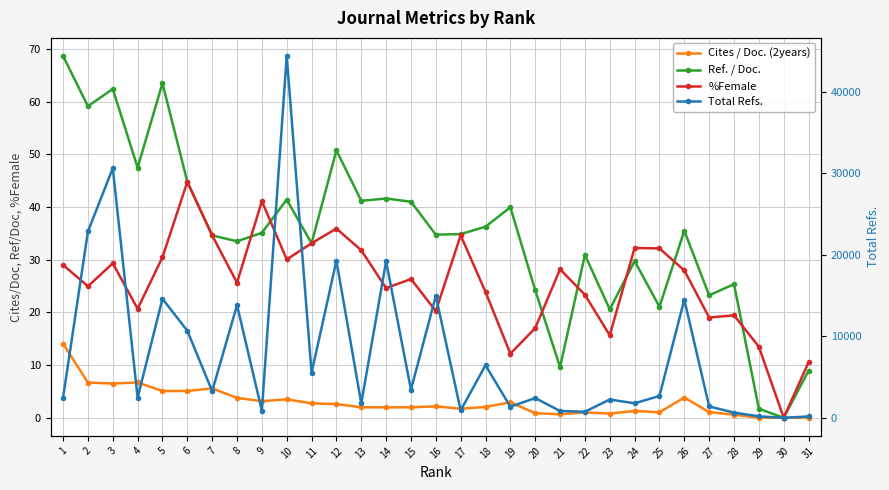

True or false: %Female and Cites / Doc. (2years) cross at least once.

False